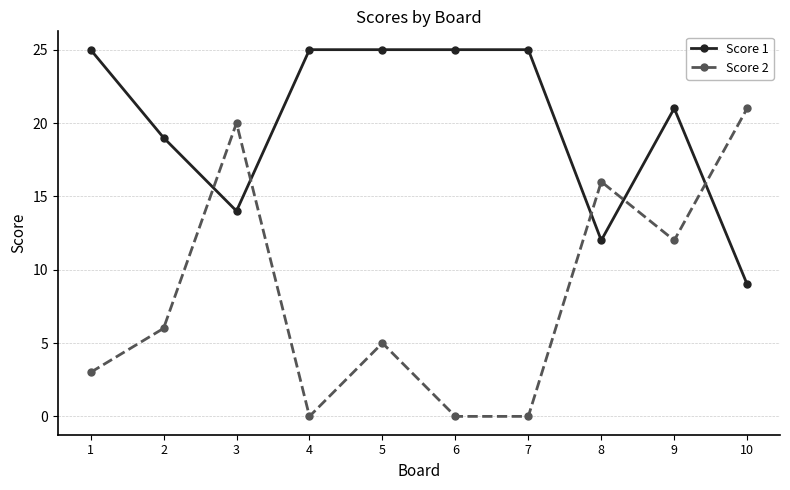

What is the spread (max minus min) of values at 8?

4